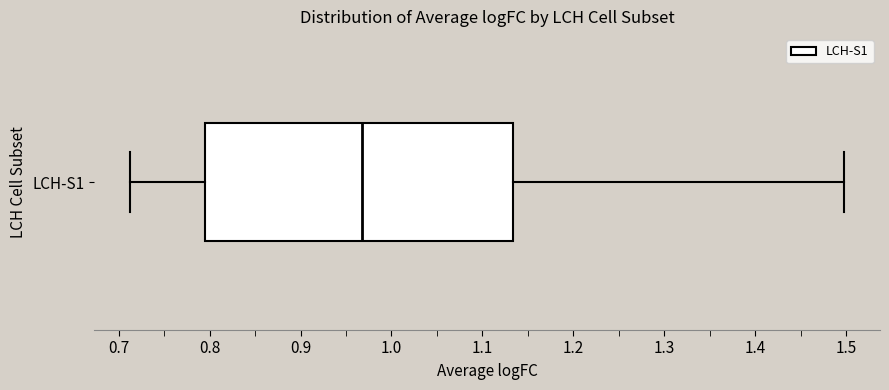

Transcribe this box plot: give where the median line is, the range the box spans, and where the two whiskers end, as read against the x-axis. The values are not printed on the chart, so give them approximately, as read against the axis.

median 0.97, box 0.80 to 1.13, whiskers 0.71 to 1.50